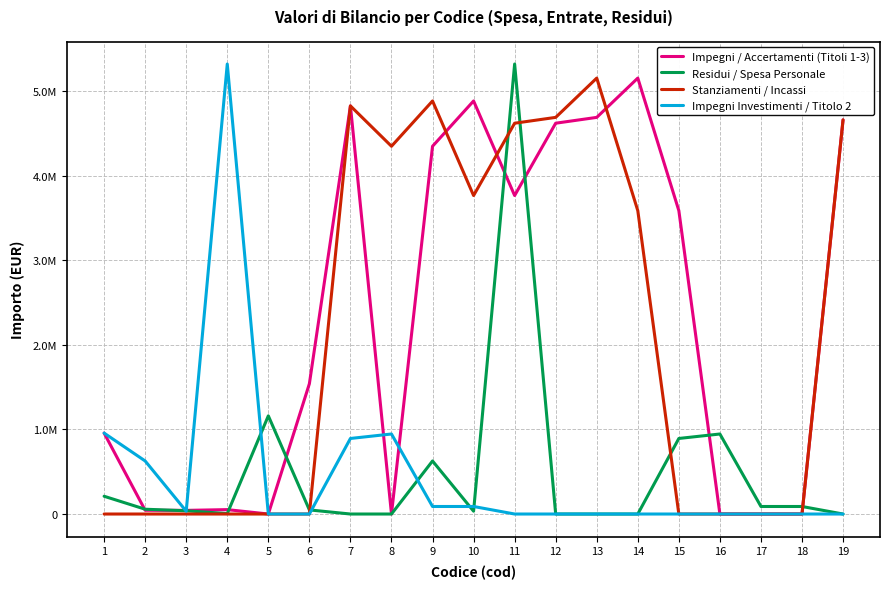

Does the chart display data point markers on the line(s)?

No